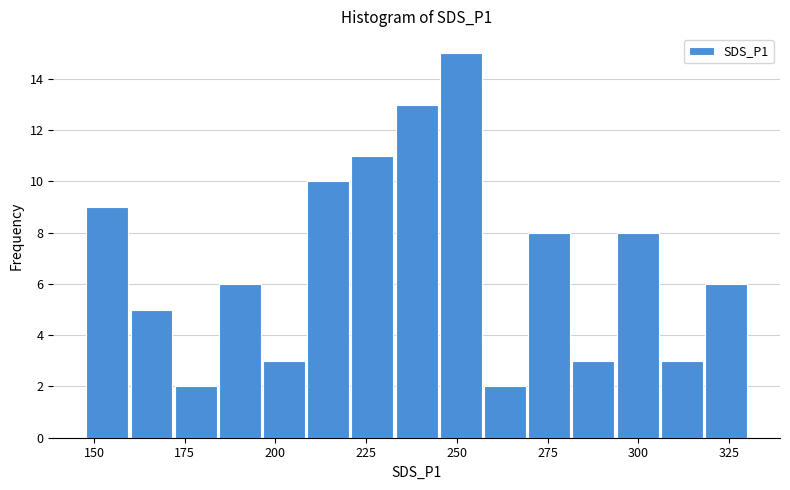

Around what value on the x-axis is the tallest bar? Give the approximate position of its centre, as read against the axis.

250